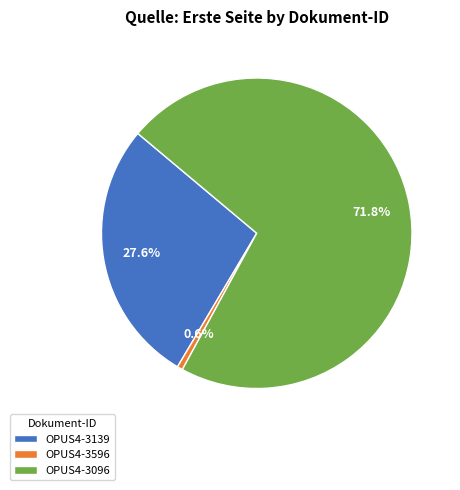

What is the ratio of the value at OPUS4-3139 to the value at OPUS4-3596?

48.0